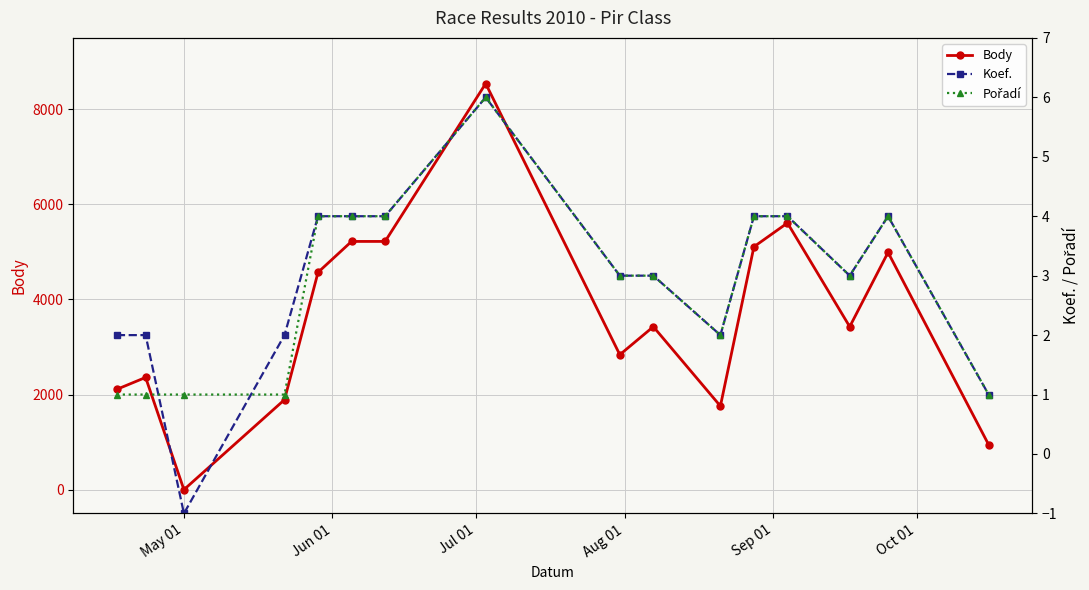

Which series ends up on top after the final intersection of Pořadí and Koef.?

Koef.